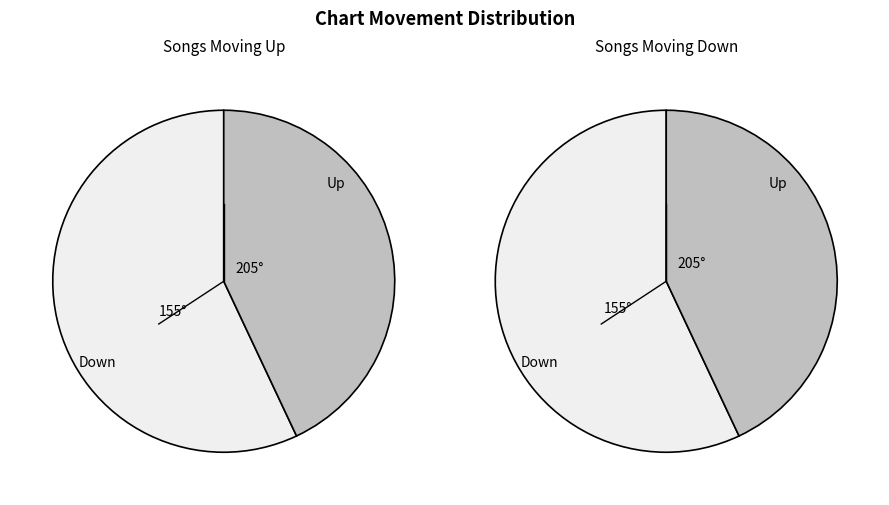

What percentage do Down and Up together represent?

100.0%